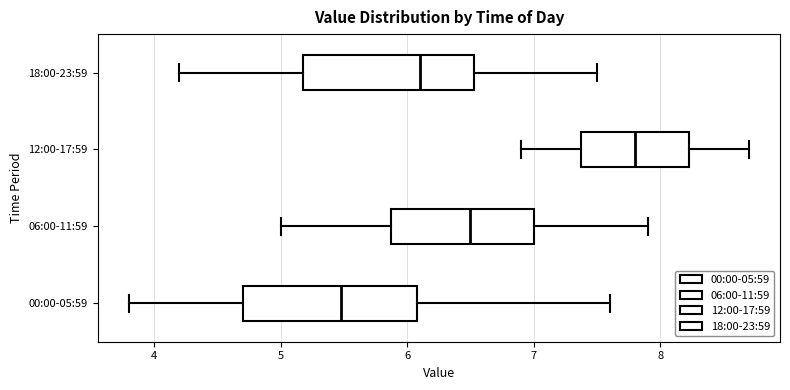

Reading bottom to top, read every box against the x-axis: the position of its median line, the range the box covers, and the ends of its whiskers. The values are not printed on the chart, so give them approximately, as read against the axis.

00:00-05:59: median 5.5, box 4.7 to 6.1, whiskers 3.8 to 7.6
06:00-11:59: median 6.5, box 5.9 to 7.0, whiskers 5.0 to 7.9
12:00-17:59: median 7.8, box 7.4 to 8.2, whiskers 6.9 to 8.7
18:00-23:59: median 6.1, box 5.2 to 6.5, whiskers 4.2 to 7.5